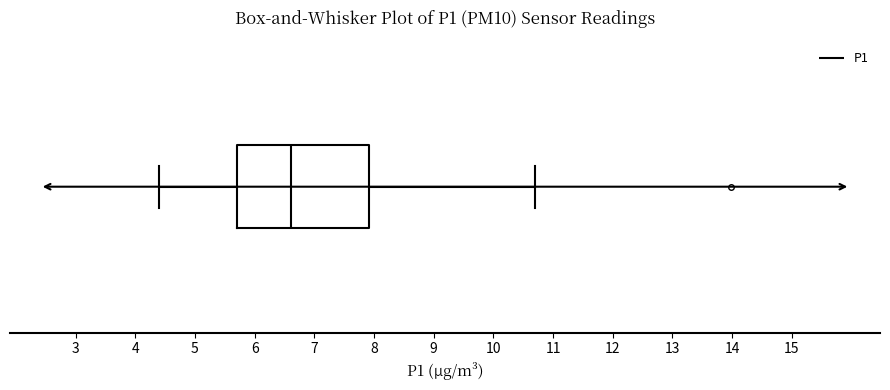

Transcribe this box plot: give where the median line is, the range the box spans, and where the two whiskers end, as read against the x-axis. The values are not printed on the chart, so give them approximately, as read against the axis.

median 6.6, box 5.7 to 7.9, whiskers 4.4 to 10.7